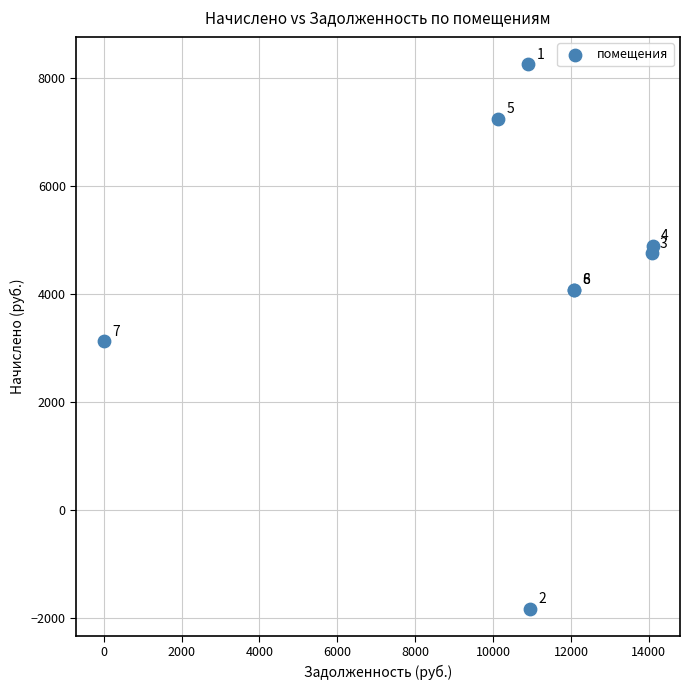

What Y value in the scatter plot is closest to 3212?

3123.4